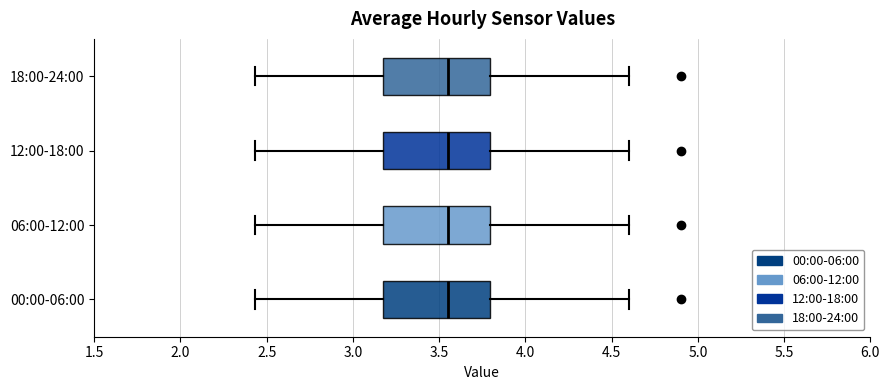

Reading bottom to top, read every box against the x-axis: the position of its median line, the range the box covers, and the ends of its whiskers. The values are not printed on the chart, so give them approximately, as read against the axis.

00:00-06:00: median 3.55, box 3.20 to 3.80, whiskers 2.45 to 4.60
06:00-12:00: median 3.55, box 3.20 to 3.80, whiskers 2.45 to 4.60
12:00-18:00: median 3.55, box 3.20 to 3.80, whiskers 2.45 to 4.60
18:00-24:00: median 3.55, box 3.20 to 3.80, whiskers 2.45 to 4.60